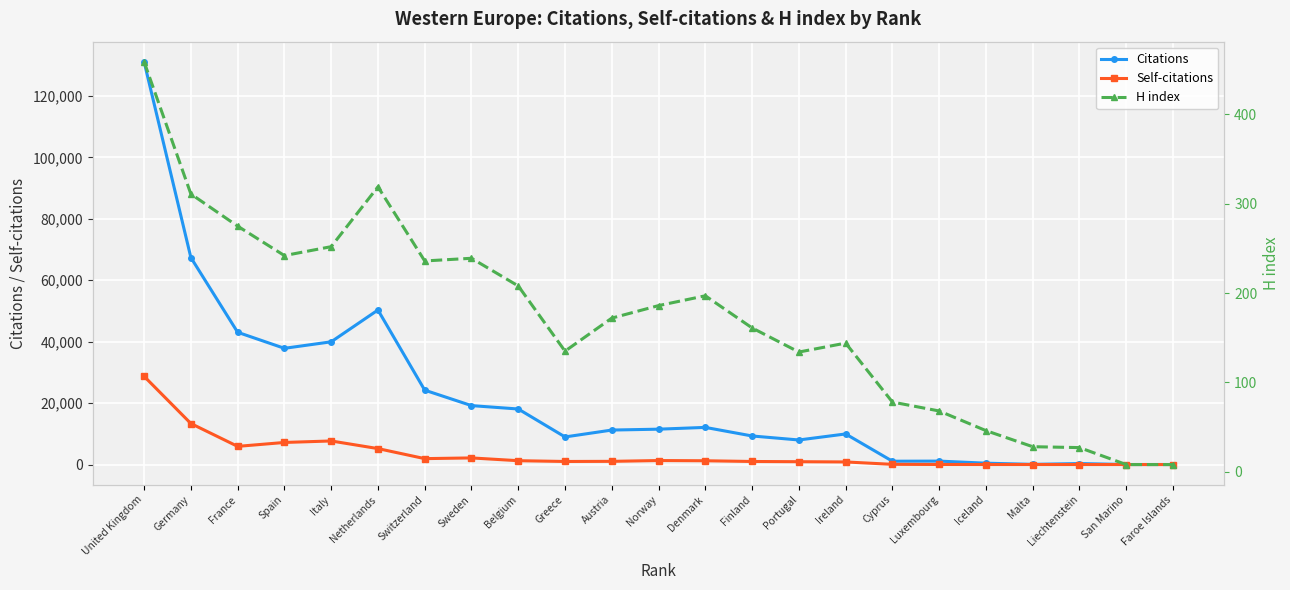

Rank the categories by H index value from lowest to highest.

San Marino, Faroe Islands, Liechtenstein, Malta, Iceland, Luxembourg, Cyprus, Portugal, Greece, Ireland, Finland, Austria, Norway, Denmark, Belgium, Switzerland, Sweden, Spain, Italy, France, Germany, Netherlands, United Kingdom